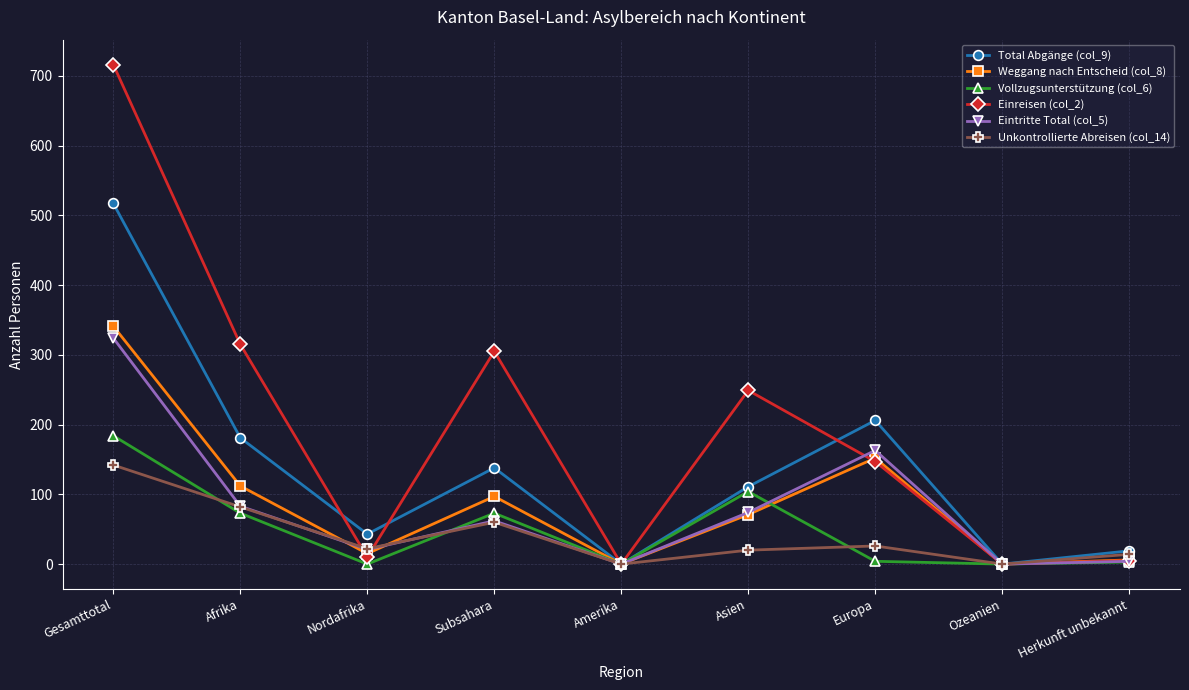

Where does the Total Abgänge (col_9) series first go above 111?

Gesamttotal